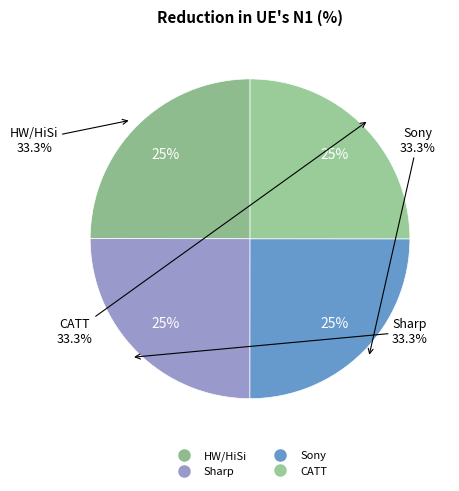

Which category has the biggest portion of the pie?

Sharp